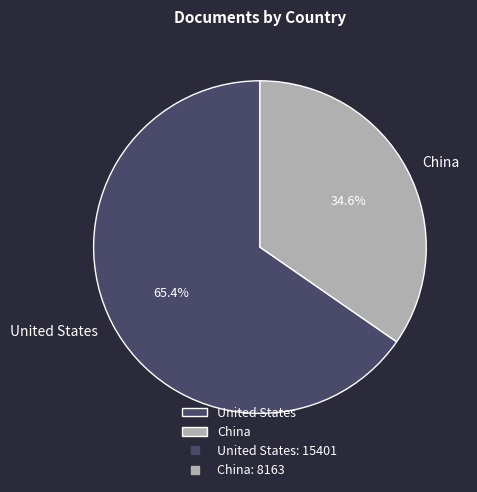

Is China the majority of the pie?

No